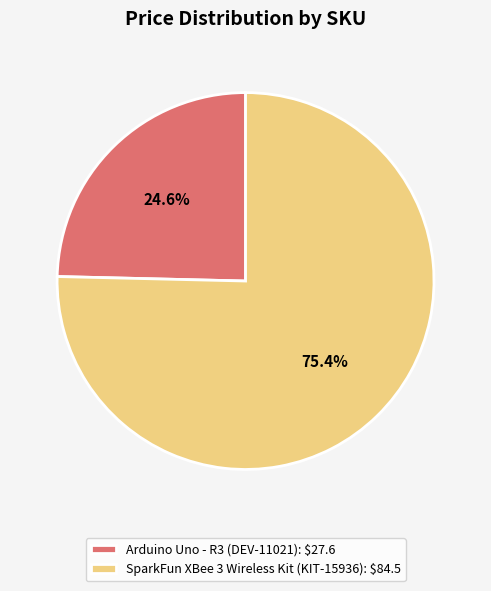

How much of the chart is everything except SparkFun XBee 3 Wireless Kit (KIT-15936): $84.5?

24.6%